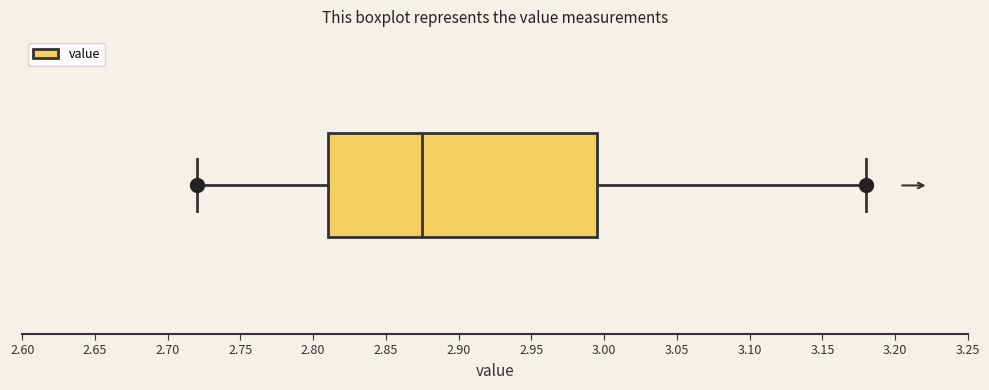

Where is the left edge of the box on the x-axis? The values are not printed on the chart, so give them approximately, as read against the axis.

2.810